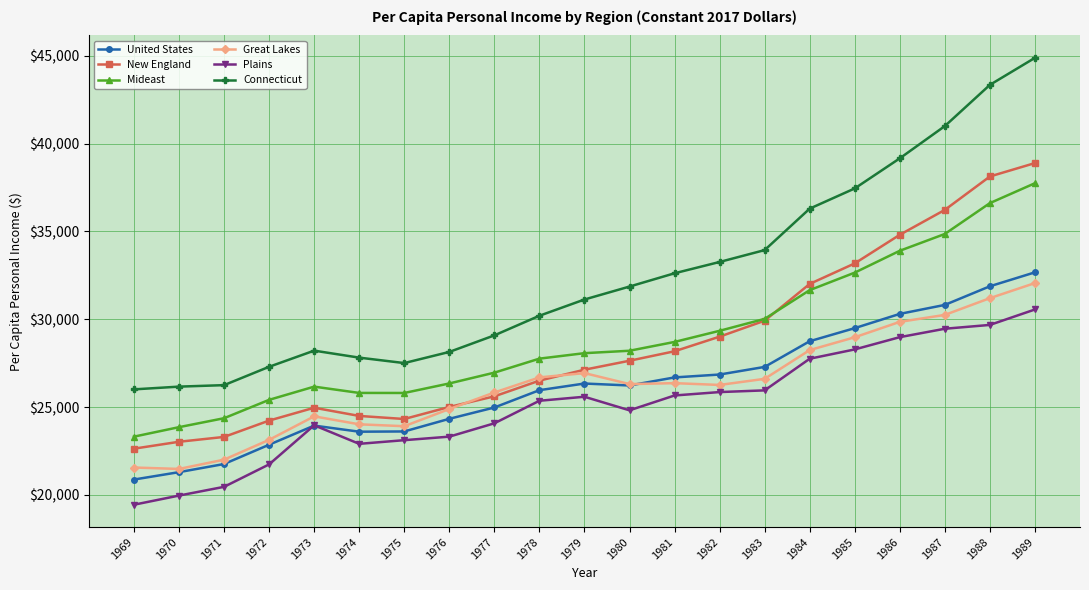

Does the chart have visible grid lines?

Yes